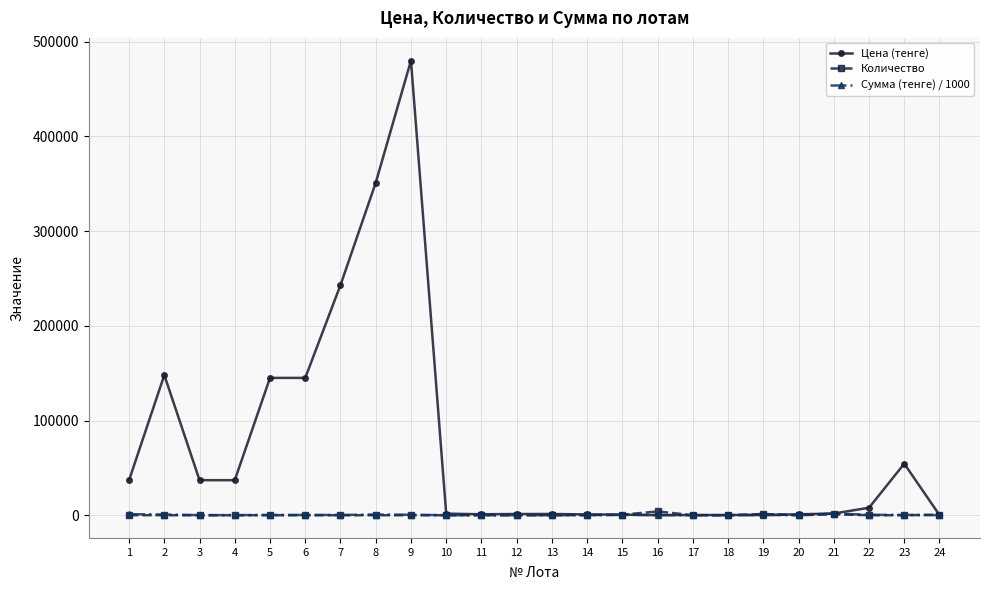

What is the approximate value of Сумма (тенге) / 1000 at 14?

82.4